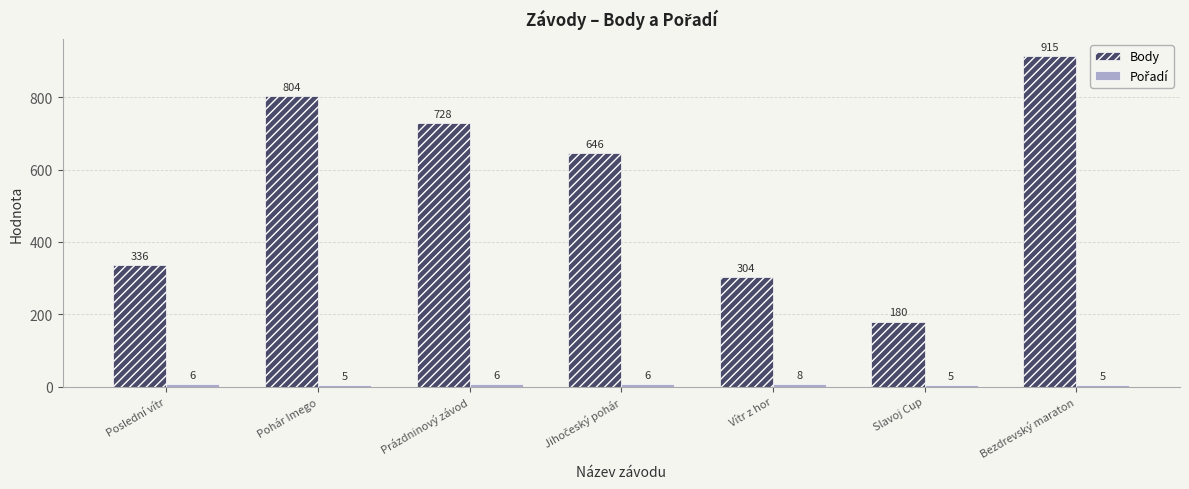

At which label does Body first exceed 646?

Pohár Imego